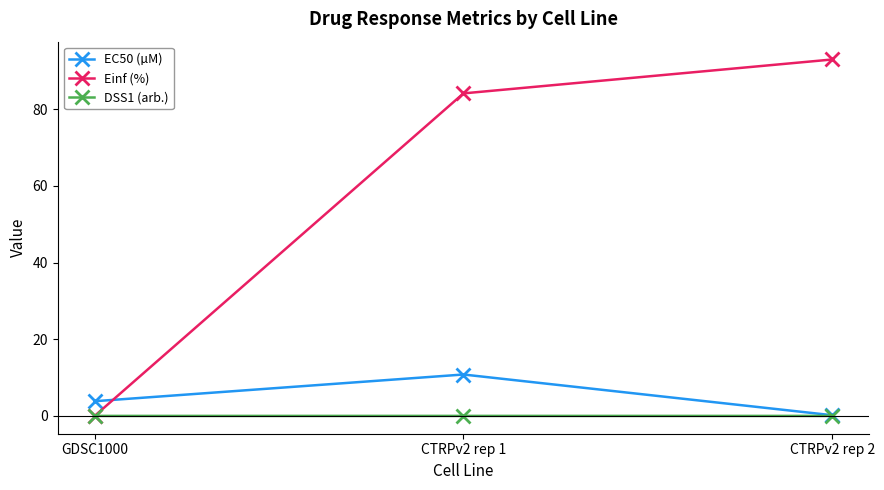

Which series has the largest total across all categories?

Einf (%)